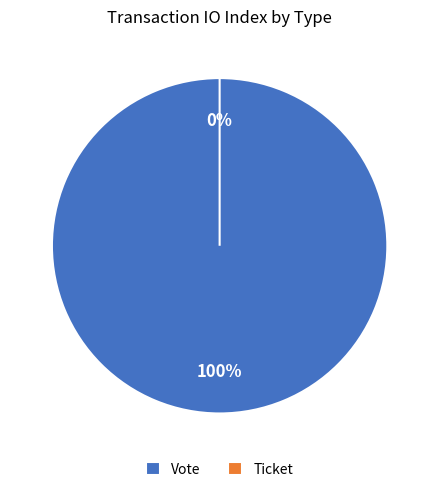

How many segments does this pie chart have?

2